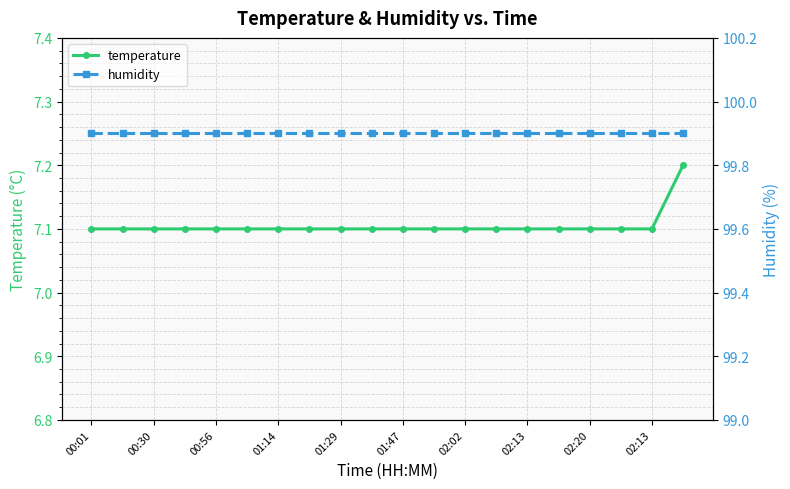

What is the label of the 3rd point from the right?

17